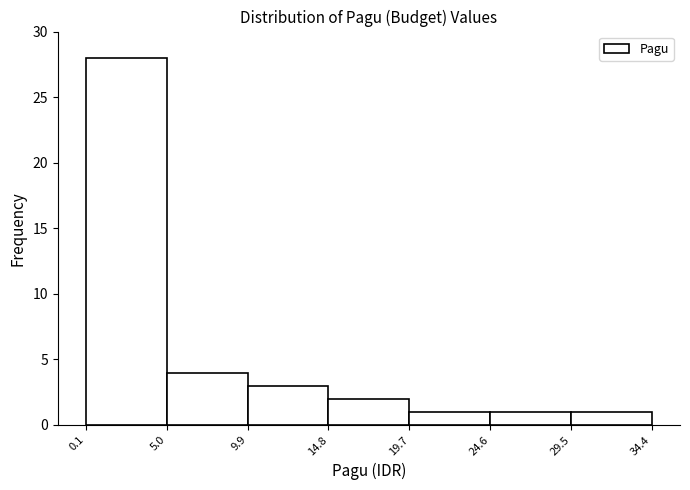

Reading left to right, list every bar in this chart as the range it spans on the x-axis followed by its height. The values are not printed on the chart, so give them approximately, as read against the axis.

0.1 to 5.0: 28
5.0 to 9.9: 4
9.9 to 14.8: 3
14.8 to 19.7: 2
19.7 to 24.6: 1
24.6 to 29.5: 1
29.5 to 34.4: 1